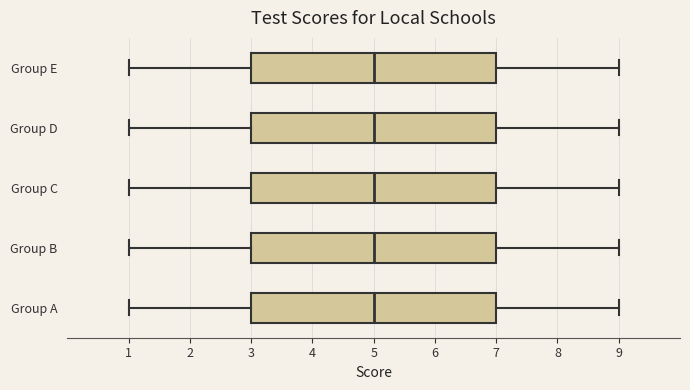

Reading bottom to top, transcribe this box plot: for each box, give where its median line is, the range the box spans, and where its two whiskers end, as read against the x-axis. The values are not printed on the chart, so give them approximately, as read against the axis.

Group A: median 5, box 3 to 7, whiskers 1 to 9
Group B: median 5, box 3 to 7, whiskers 1 to 9
Group C: median 5, box 3 to 7, whiskers 1 to 9
Group D: median 5, box 3 to 7, whiskers 1 to 9
Group E: median 5, box 3 to 7, whiskers 1 to 9